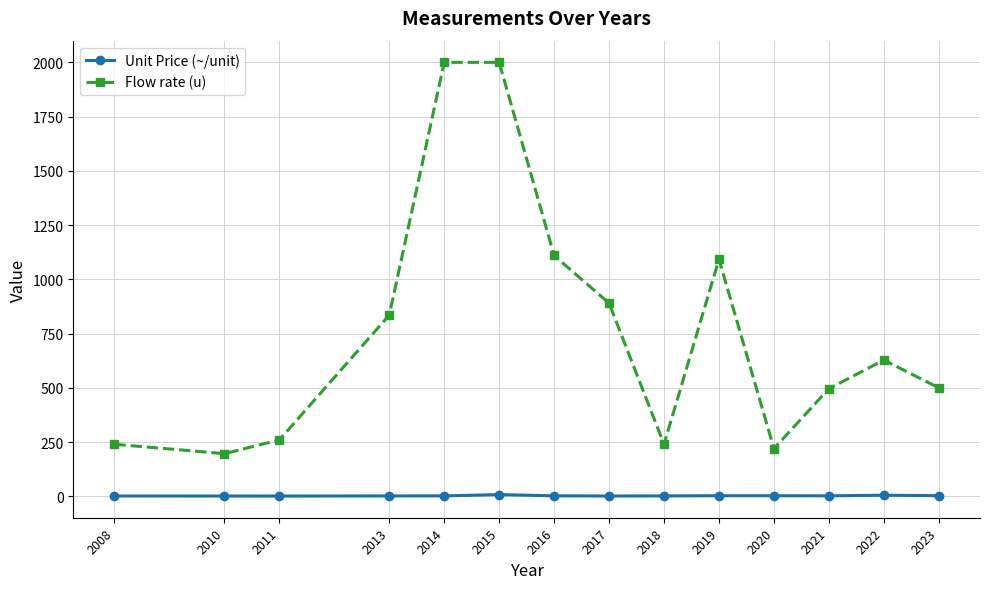

The Unit Price (~/unit) series shows 1.5 at 2017. True or false?

True